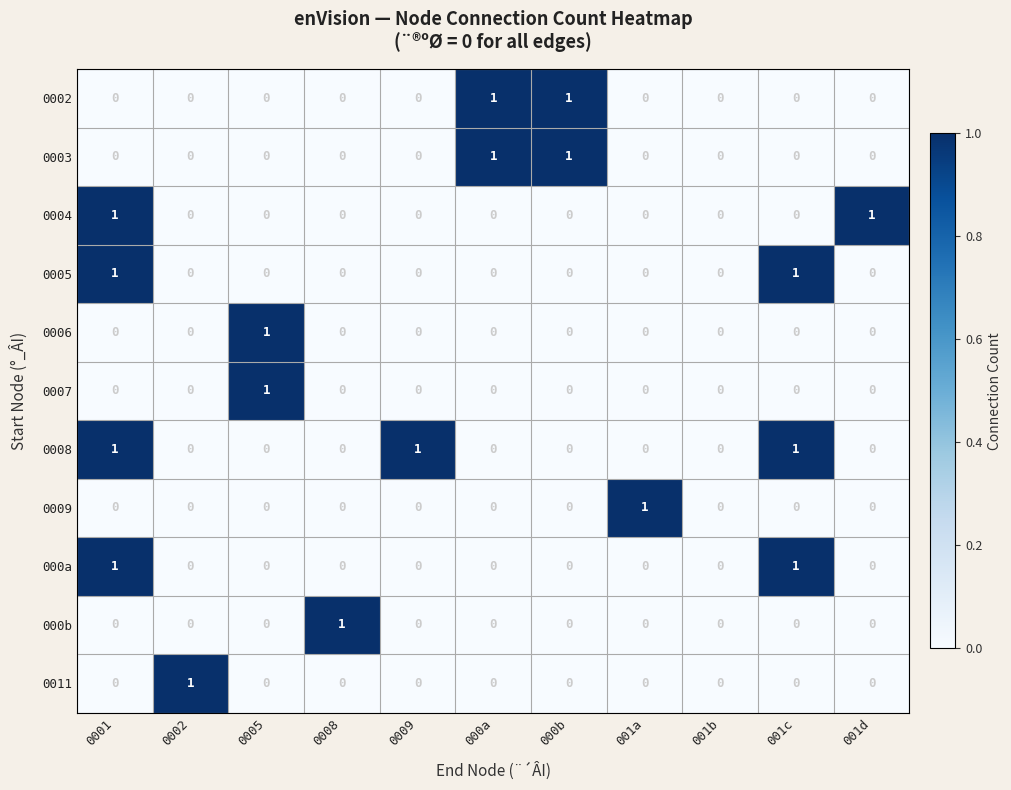

Count the 0009 values in the range 0 to 1.

11